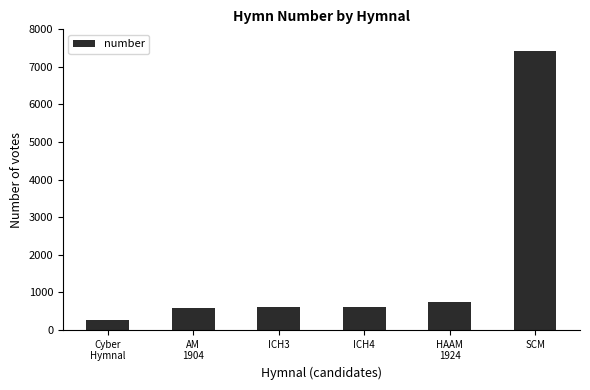

The chart shows a value of 7426 at SCM. True or false?

True